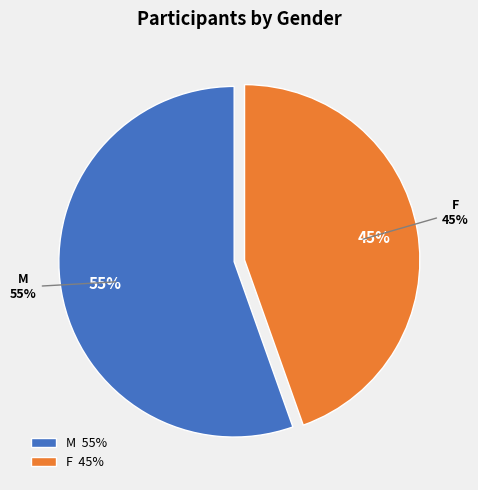

Is the sum of F and M greater than half?

Yes